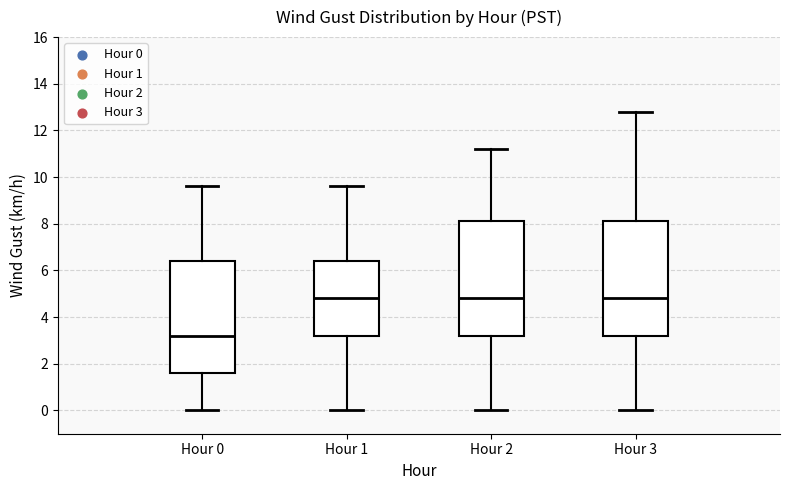

Which box's median line is the lowest?

Hour 0